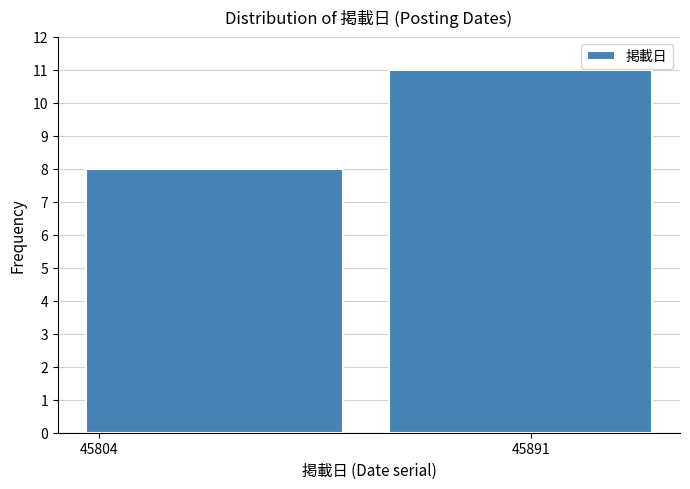

Reading left to right, list all the values displayed in this chart.

8	11